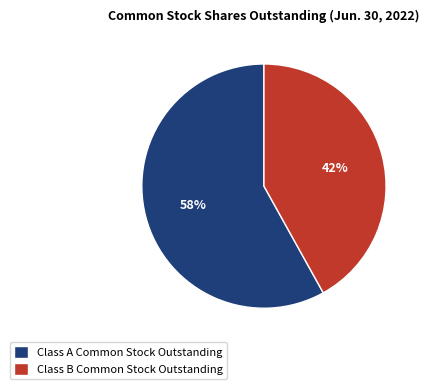

True or false: Class B Common Stock Outstanding accounts for 34% of the total.

False